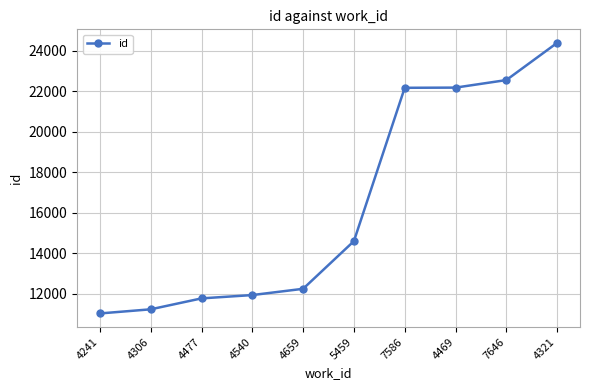

What is the ratio of the value at 4477 to the value at 7586?

0.5